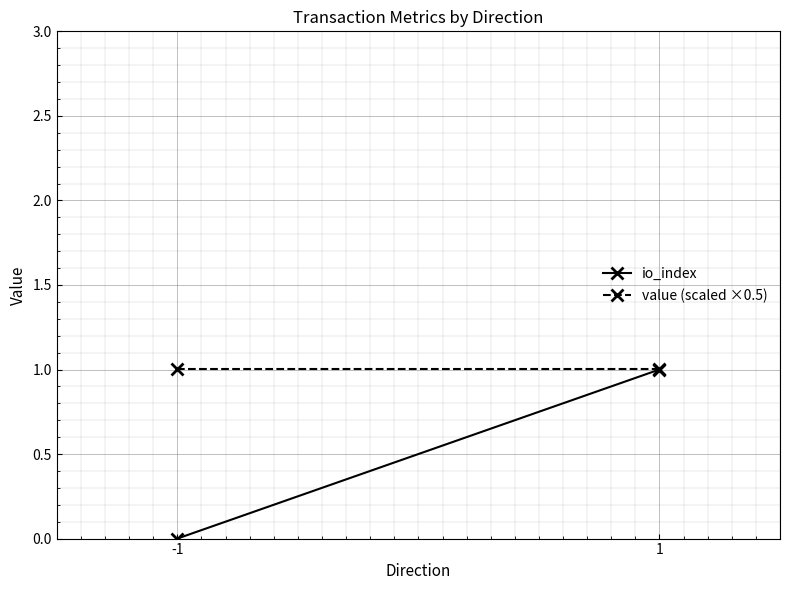

What are all the series names shown in the legend?

io_index, value (scaled ×0.5)